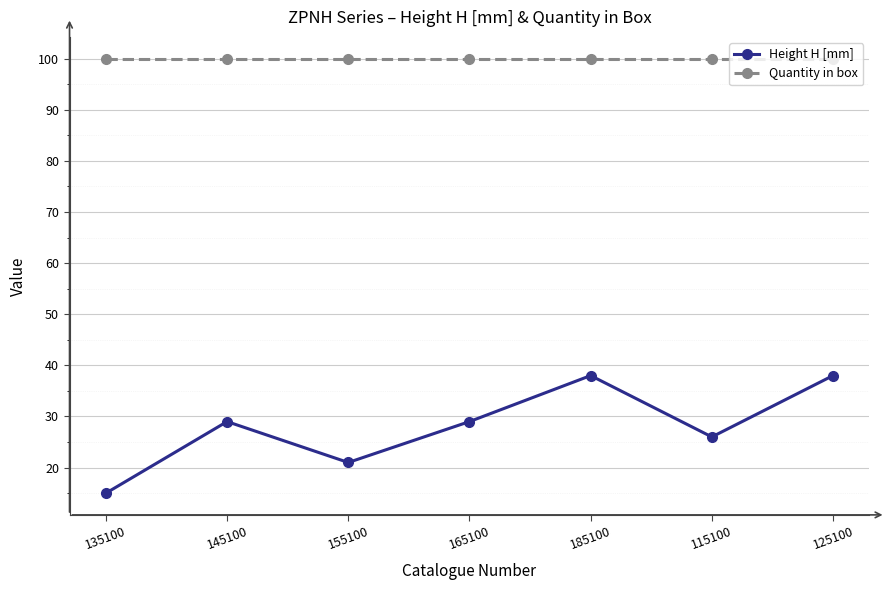

What is the minimum value for Quantity in box?

100